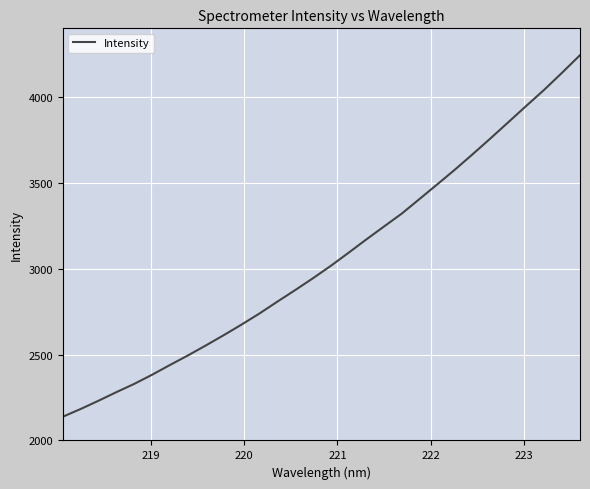

True or false: there are more than 0 points higher than both neighbors.

False